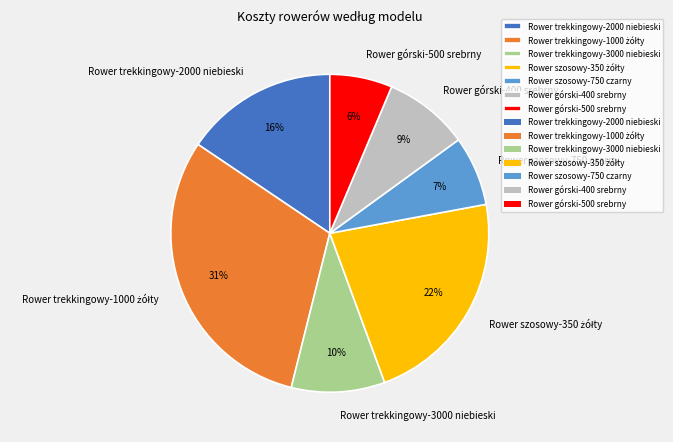

Do Rower szosowy-750 czarny and Rower trekkingowy-2000 niebieski together represent more than half of the pie?

No